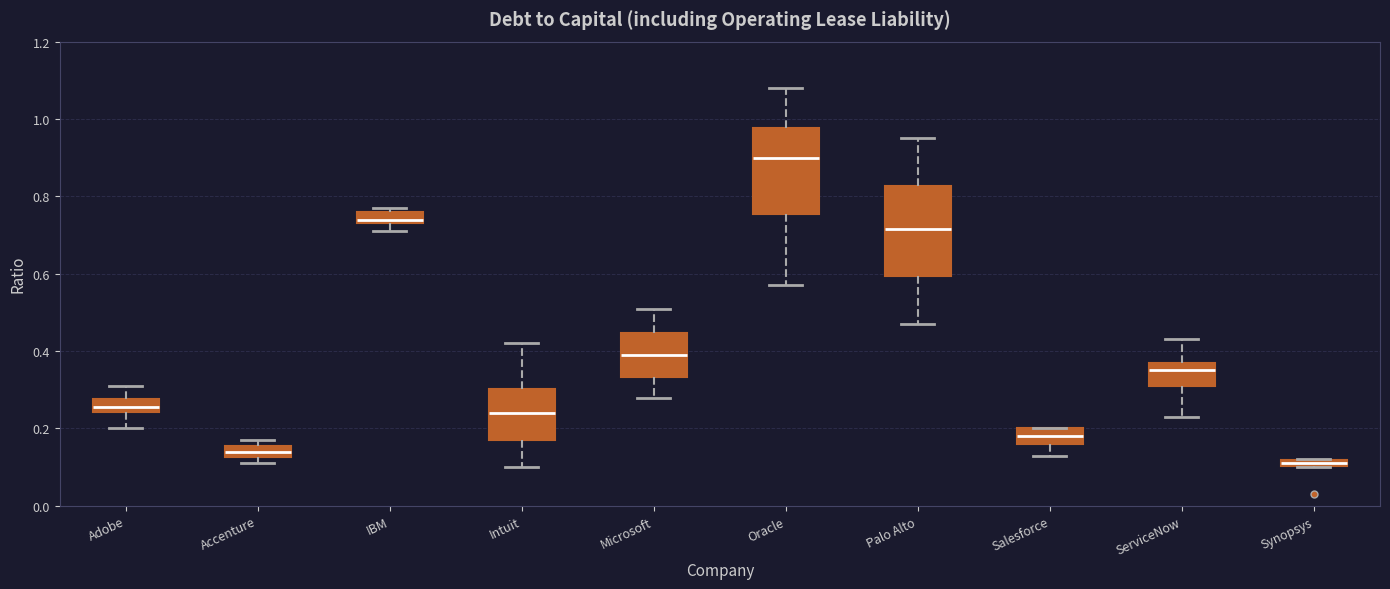

Which box's median line is the highest?

Oracle